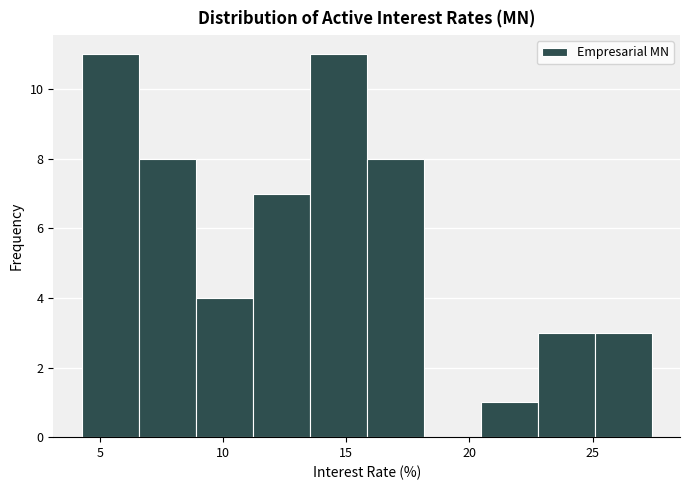

Reading left to right, list every bar in this chart as the range it spans on the x-axis followed by its height. Neither the bar edges nor the heights are printed on the chart, so give them approximately, as read against the axes.

4.5 to 6.5: 11
6.5 to 9.0: 8
9.0 to 11.0: 4
11.0 to 13.5: 7
13.5 to 16.0: 11
16.0 to 18.0: 8
18.0 to 20.5: 0
20.5 to 23.0: 1
23.0 to 25.0: 3
25.0 to 27.5: 3